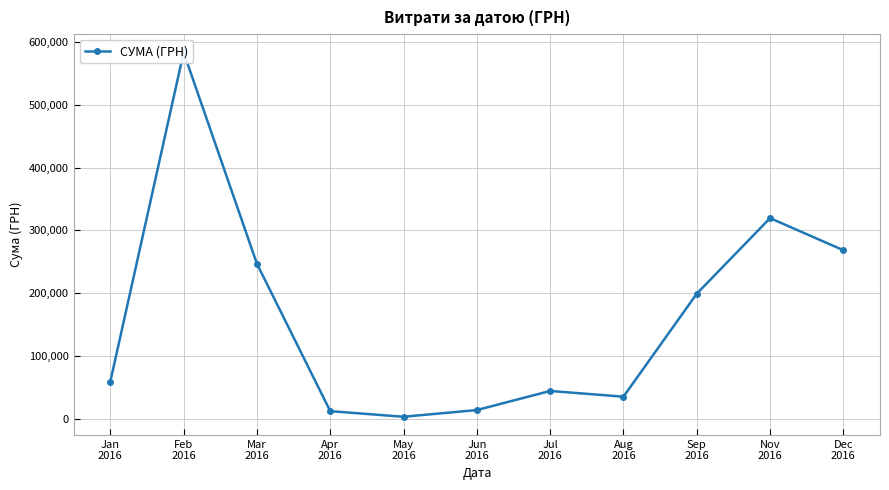

Count the number of values greater than 59222.

6